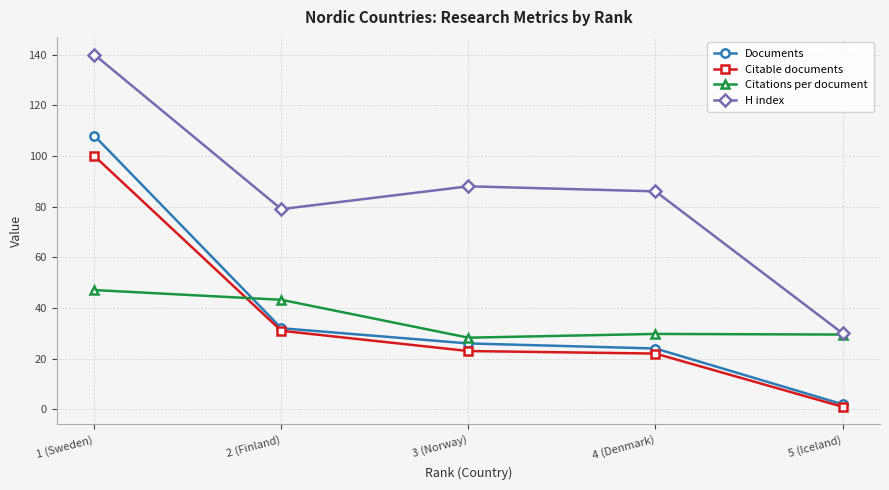

How many intersections are there between Citations per document and Documents?

1